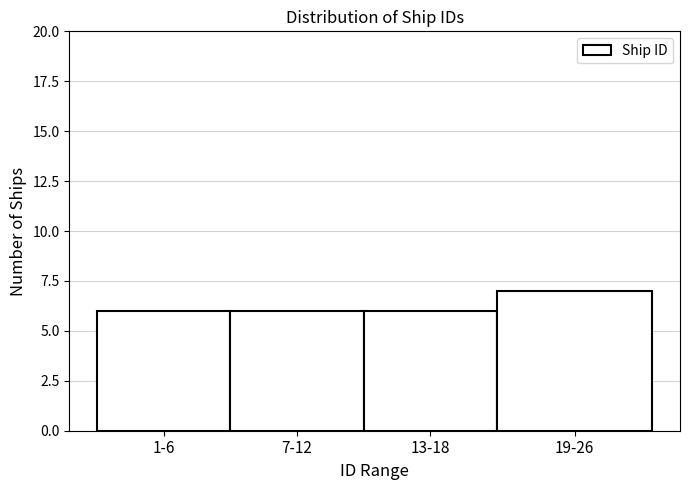

Reading right to left, transcribe all the data shown in this chart.

19-26=7	13-18=6	7-12=6	1-6=6